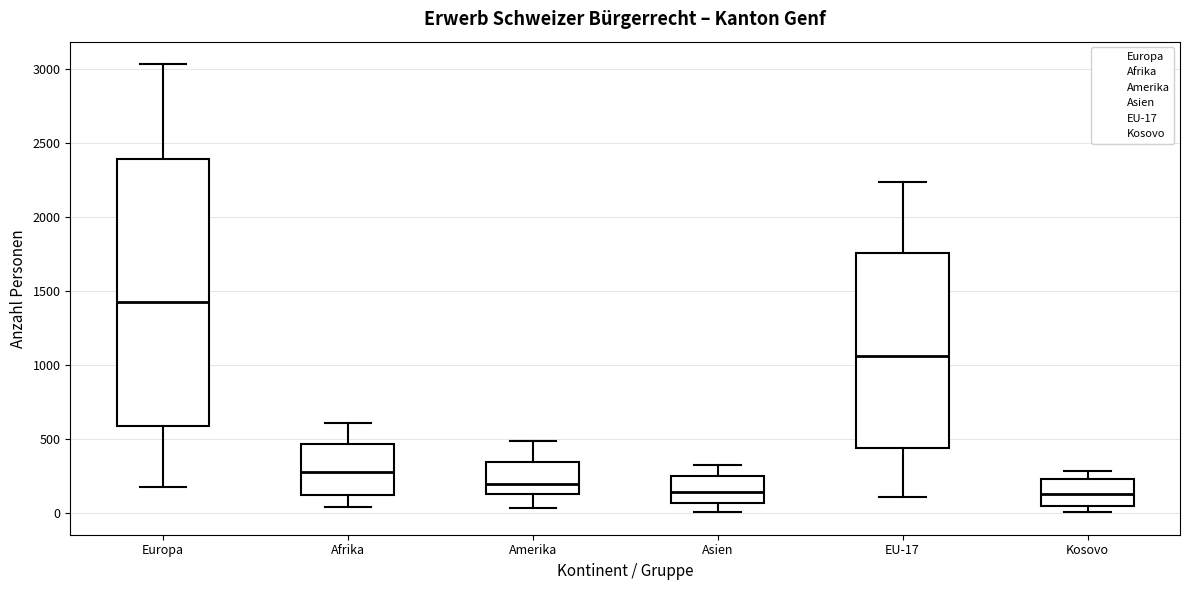

Where does the median line of the box for Kosovo sit on the y-axis? The values are not printed on the chart, so give them approximately, as read against the axis.

150